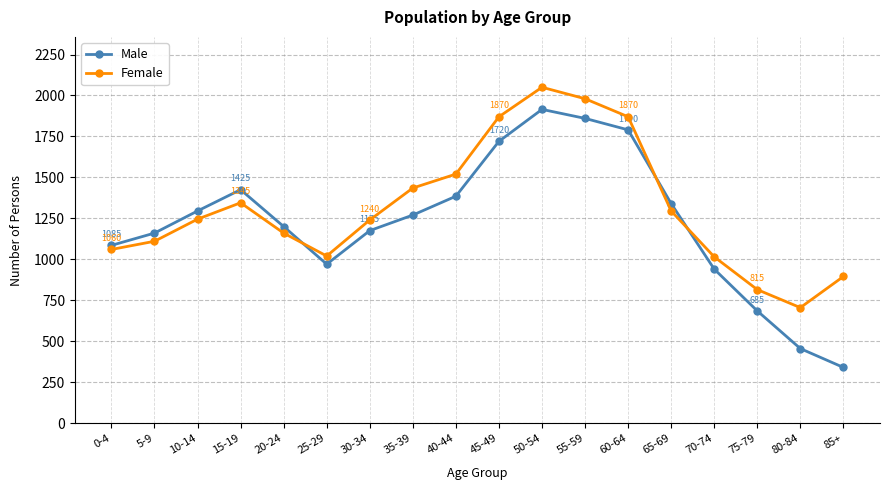

How many times do Male and Female cross each other?

3